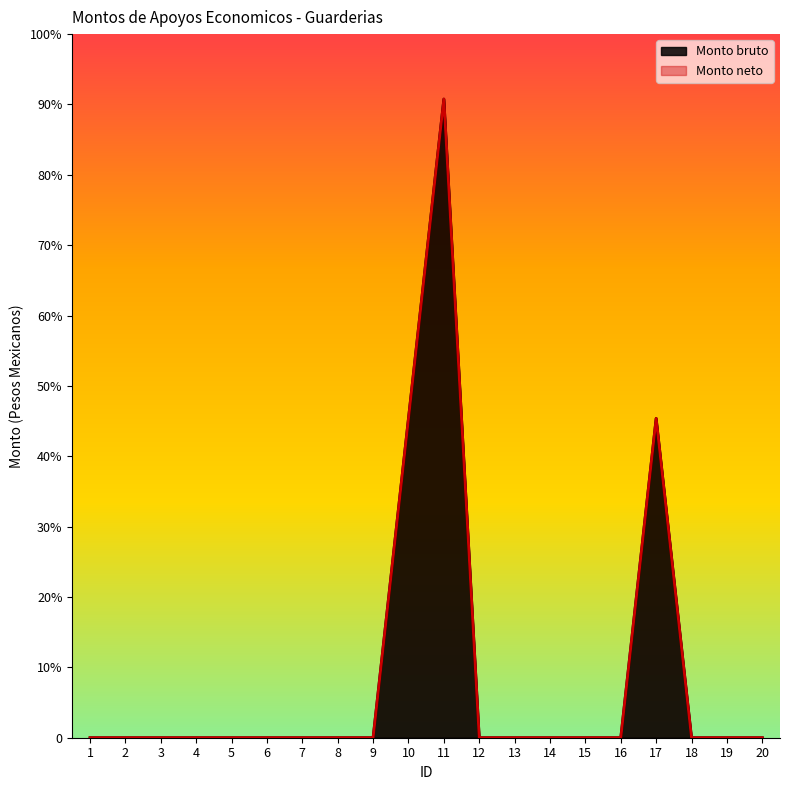

Reading left to right, what are all the values shown in this chart?

Monto bruto: 0.0	0.0	0.0	0.0	0.0	0.0	0.0	0.0	0.0	1180.0	2360.0	0.0	0.0	0.0	0.0	0.0	1180.0	0.0	0.0	0.0
Monto neto: 0.0	0.0	0.0	0.0	0.0	0.0	0.0	0.0	0.0	1180.0	2360.0	0.0	0.0	0.0	0.0	0.0	1180.0	0.0	0.0	0.0